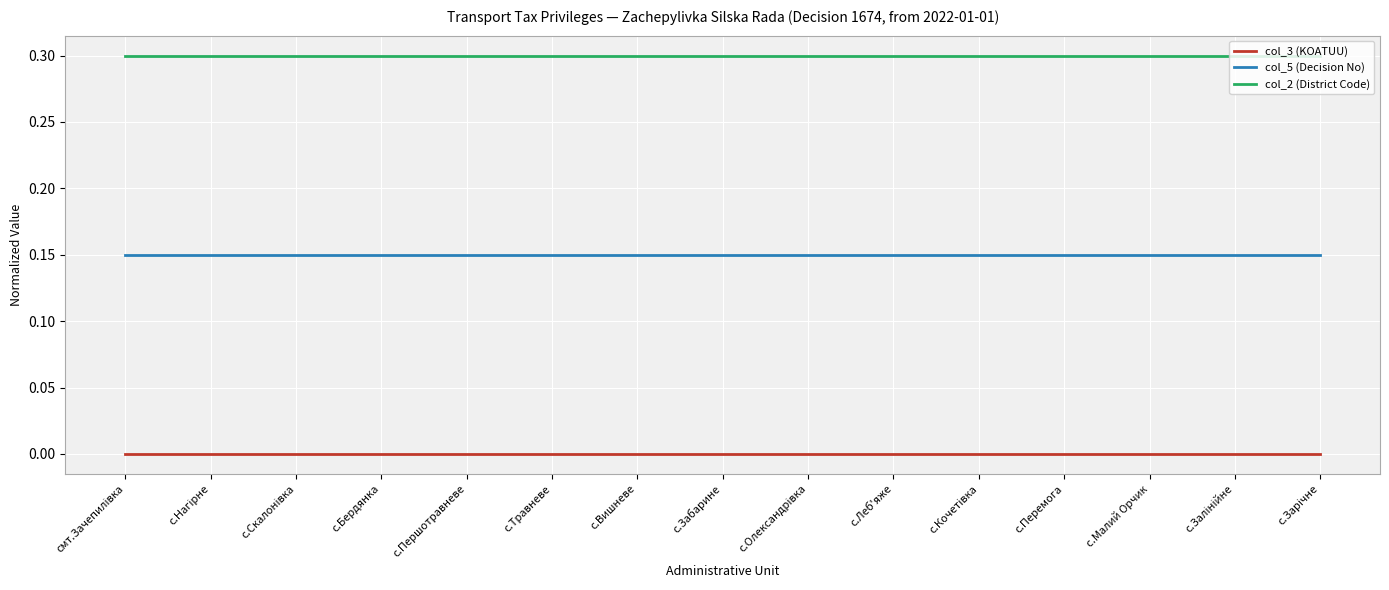

What is the lowest value of the col_2 (District Code) series?

0.3